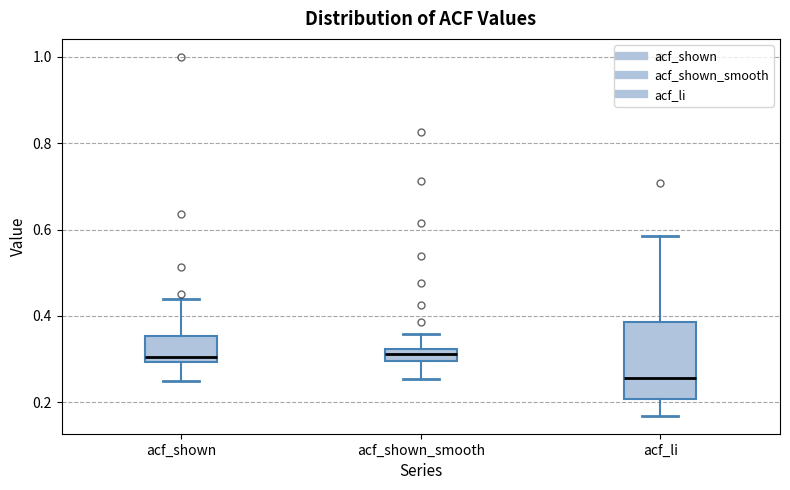

Where is the upper edge of the box for acf_li on the y-axis? The values are not printed on the chart, so give them approximately, as read against the axis.

0.38